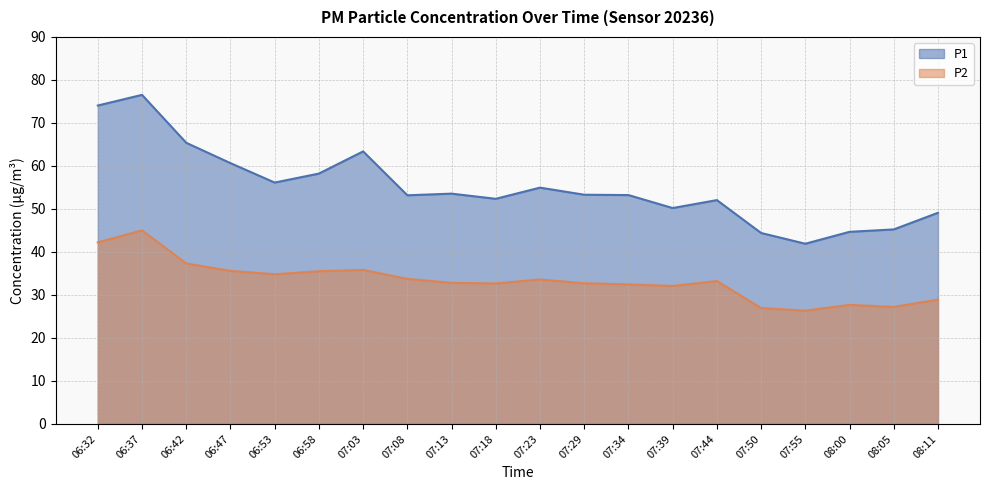

At how many categories does at least one series exceed 49?

16